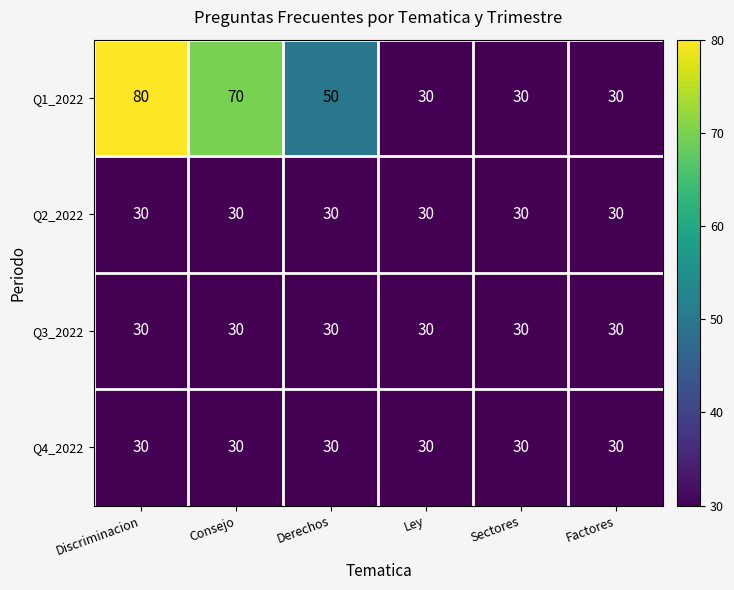

Which series has the largest range (max minus min)?

Q1_2022